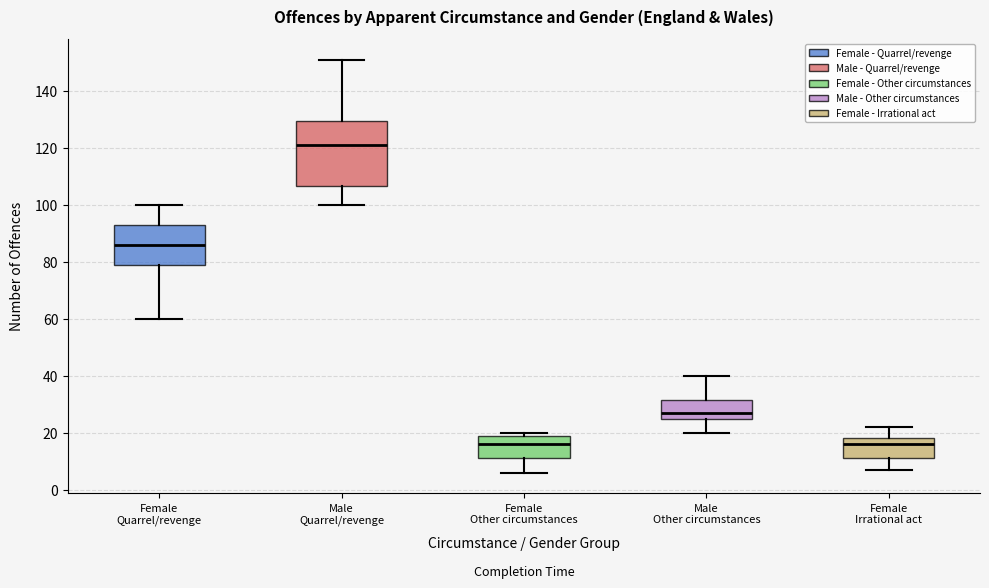

Which box is the tallest, from its lower edge to its upper edge?

Male Quarrel/revenge